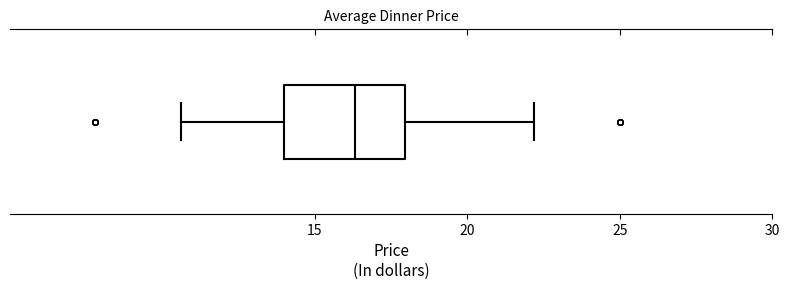

Read this box plot against the x-axis: the position of the median line, the range covered by the box, and the ends of both whiskers. The values are not printed on the chart, so give them approximately, as read against the axis.

median 16.5, box 14.0 to 18.0, whiskers 10.5 to 22.0